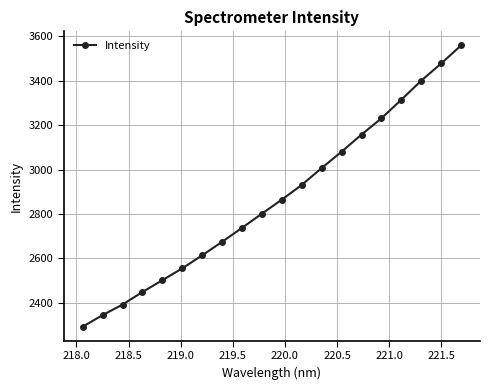

How many distinct data groups are displayed?

1